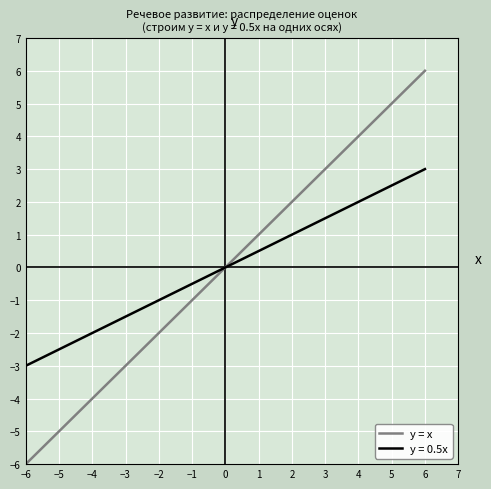

Rank the series by their maximum value, from highest to lowest.

y = x, y = 0.5x